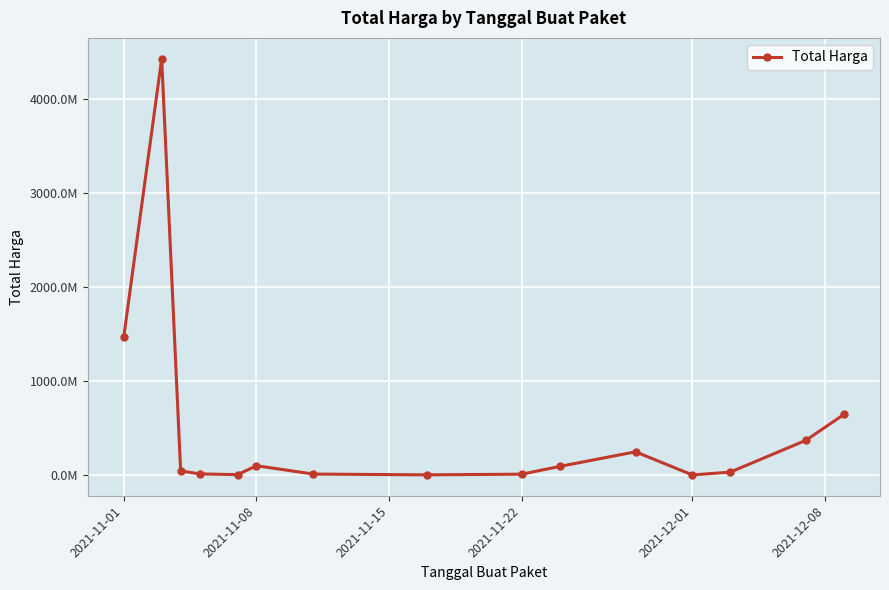

Does the chart have visible grid lines?

Yes